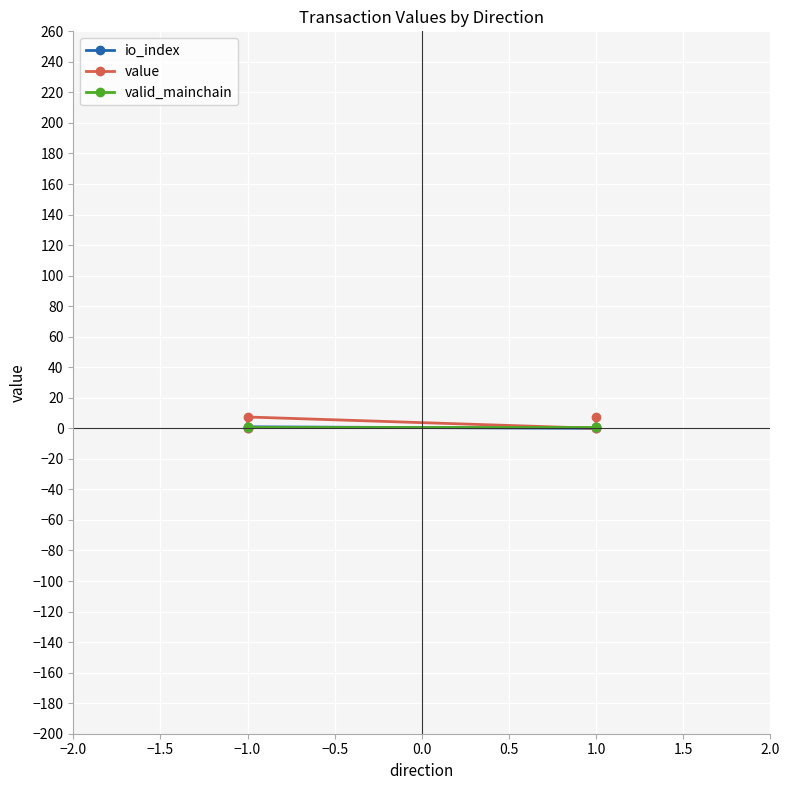

List the series in order of their peak value, lowest first.

io_index, valid_mainchain, value